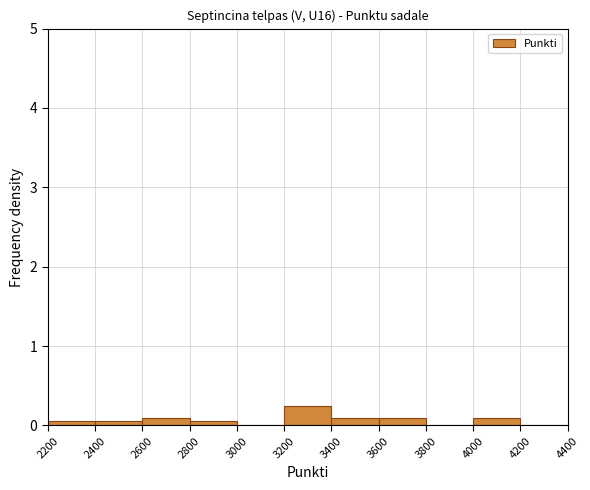

Reading left to right, transcribe this chart: for each bar, give the range it covers on the x-axis and its height. The values are not printed on the chart, so give them approximately, as read against the axis.

2200 to 2400: under 0.1
2400 to 2600: under 0.1
2600 to 2800: 0.1
2800 to 3000: under 0.1
3000 to 3200: 0
3200 to 3400: 0.3
3400 to 3600: 0.1
3600 to 3800: 0.1
3800 to 4000: 0
4000 to 4200: 0.1
4200 to 4400: 0